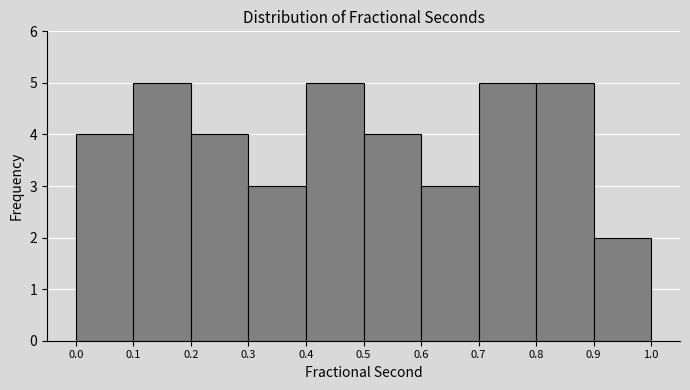

Reading left to right, list every bar in this chart as the range it spans on the x-axis followed by its height. The values are not printed on the chart, so give them approximately, as read against the axis.

0.0 to 0.1: 4
0.1 to 0.2: 5
0.2 to 0.3: 4
0.3 to 0.4: 3
0.4 to 0.5: 5
0.5 to 0.6: 4
0.6 to 0.7: 3
0.7 to 0.8: 5
0.8 to 0.9: 5
0.9 to 1.0: 2